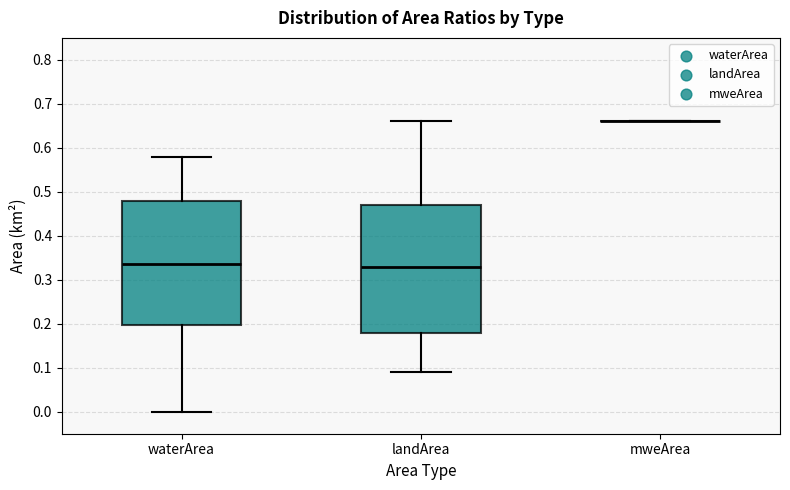

Reading left to right, read every box against the y-axis: the position of its median line, the range the box covers, and the ends of its whiskers. The values are not printed on the chart, so give them approximately, as read against the axis.

waterArea: median 0.34, box 0.20 to 0.48, whiskers 0.00 to 0.58
landArea: median 0.33, box 0.18 to 0.47, whiskers 0.09 to 0.66
mweArea: box collapsed to a line at 0.66, whiskers 0.66 to 0.66